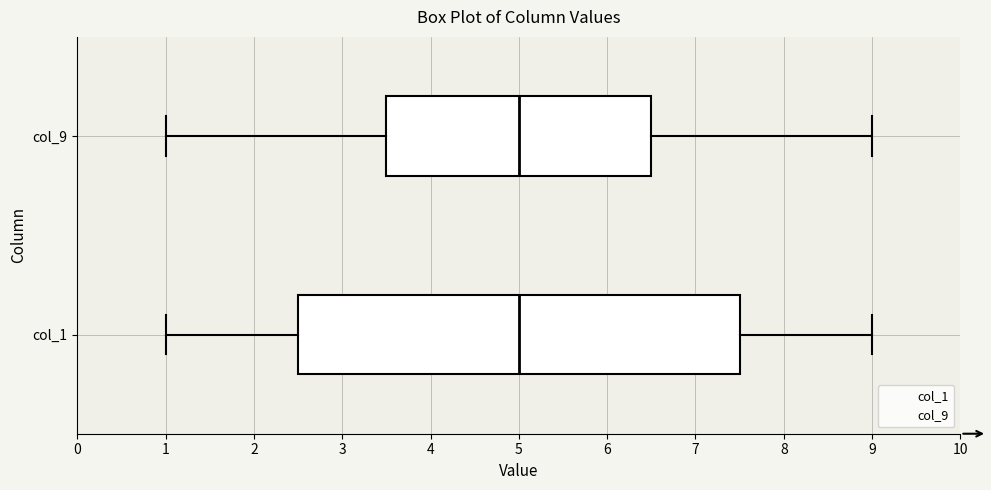

Reading bottom to top, read every box against the x-axis: the position of its median line, the range the box covers, and the ends of its whiskers. The values are not printed on the chart, so give them approximately, as read against the axis.

col_1: median 5.0, box 2.5 to 7.5, whiskers 1.0 to 9.0
col_9: median 5.0, box 3.5 to 6.5, whiskers 1.0 to 9.0